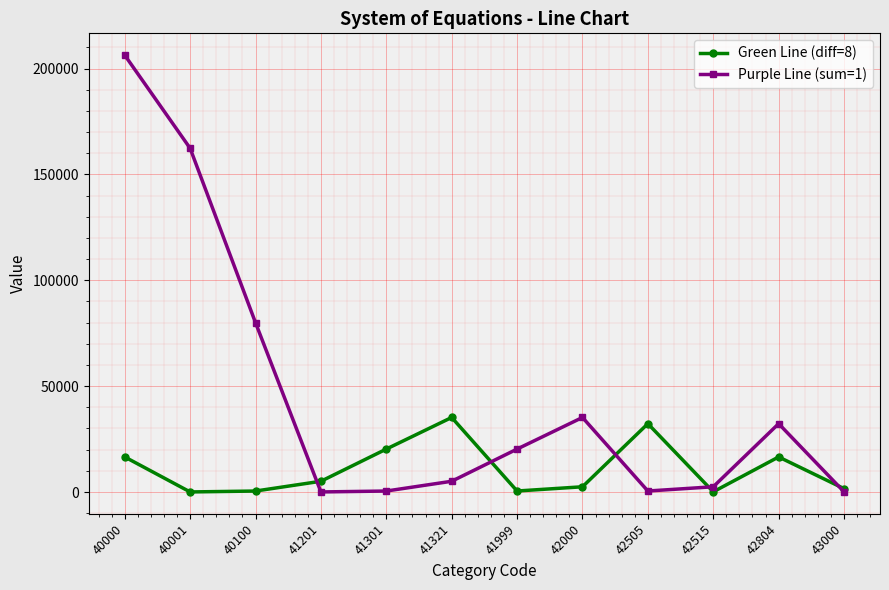

Between which two adjacent categories do Purple Line (sum=1) and Green Line (diff=8) first intersect?

40100 and 41201